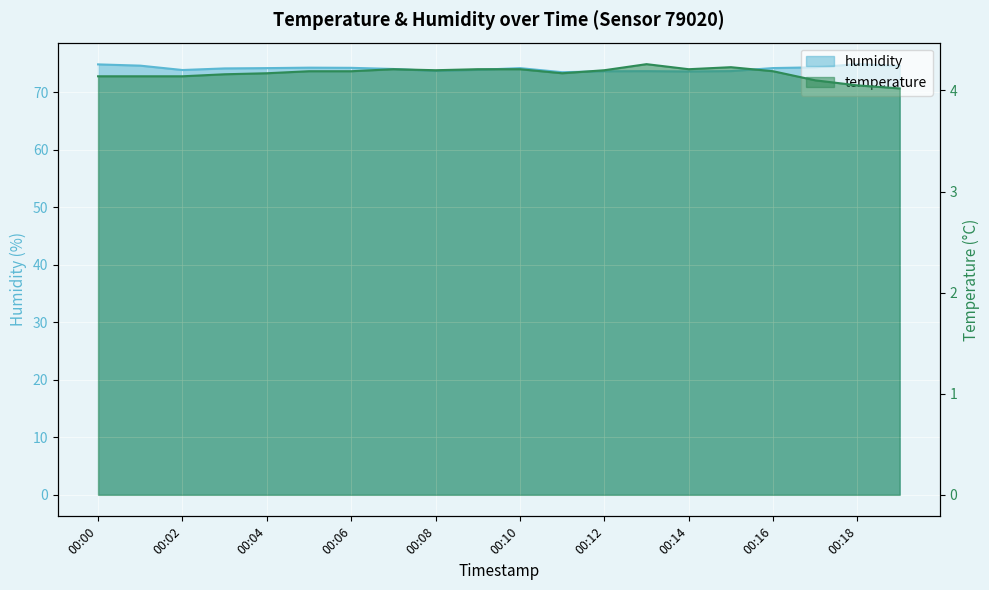

Reading right to left, extract all data points from this chart.

temperature: 4.0	4.0	4.1	4.2	4.2	4.2	4.3	4.2	4.2	4.2	4.2	4.2	4.2	4.2	4.2	4.2	4.2	4.1	4.1	4.1
humidity: 74.6	74.9	74.4	74.2	73.7	73.6	73.7	73.7	73.5	74.2	73.9	73.7	74.1	74.3	74.3	74.2	74.2	73.9	74.7	74.9